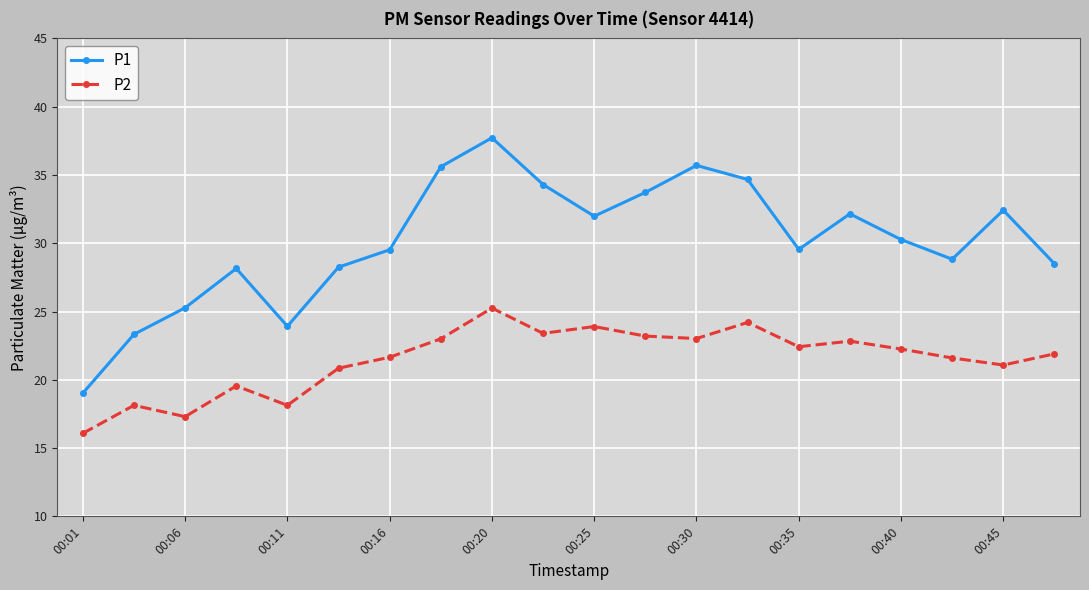

What is the smallest value displayed?

16.1